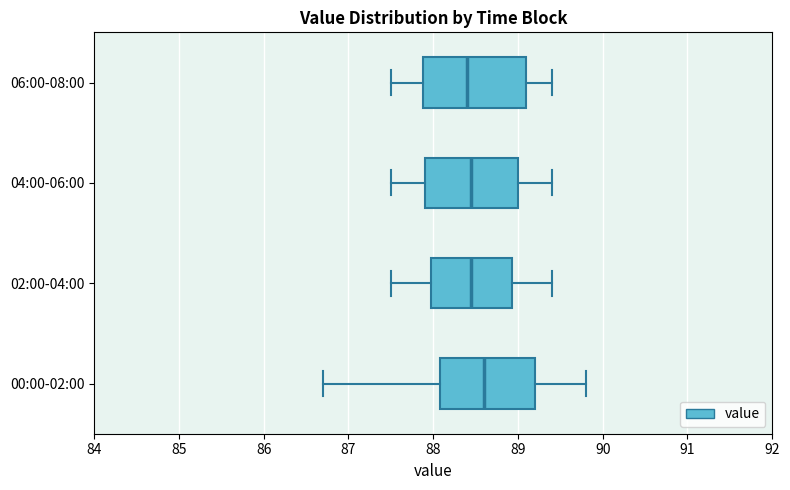

Reading bottom to top, transcribe this box plot: for each box, give where its median line is, the range the box spans, and where its two whiskers end, as read against the x-axis. The values are not printed on the chart, so give them approximately, as read against the axis.

00:00-02:00: median 88.6, box 88.1 to 89.2, whiskers 86.7 to 89.8
02:00-04:00: median 88.5, box 88.0 to 88.9, whiskers 87.5 to 89.4
04:00-06:00: median 88.5, box 87.9 to 89.0, whiskers 87.5 to 89.4
06:00-08:00: median 88.4, box 87.9 to 89.1, whiskers 87.5 to 89.4